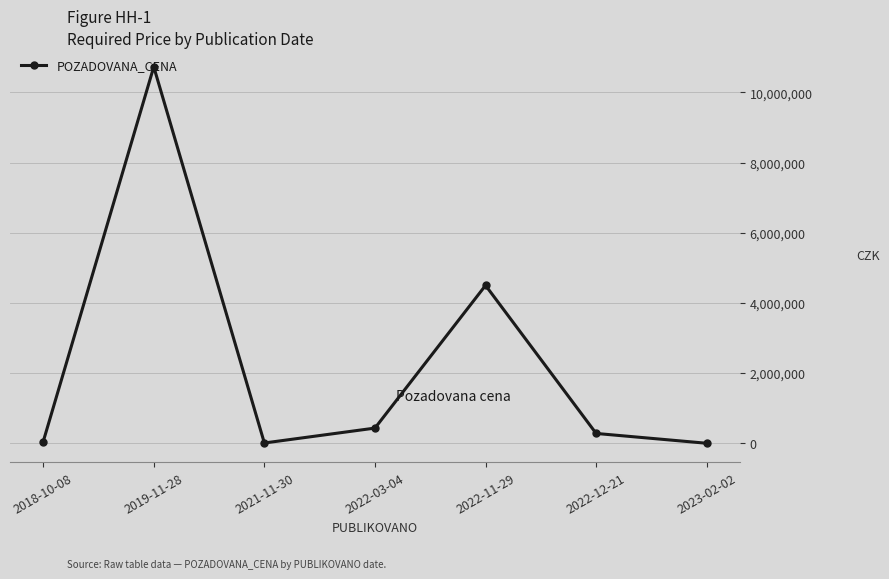

The value at 2022-11-29 is 4500000. True or false?

True